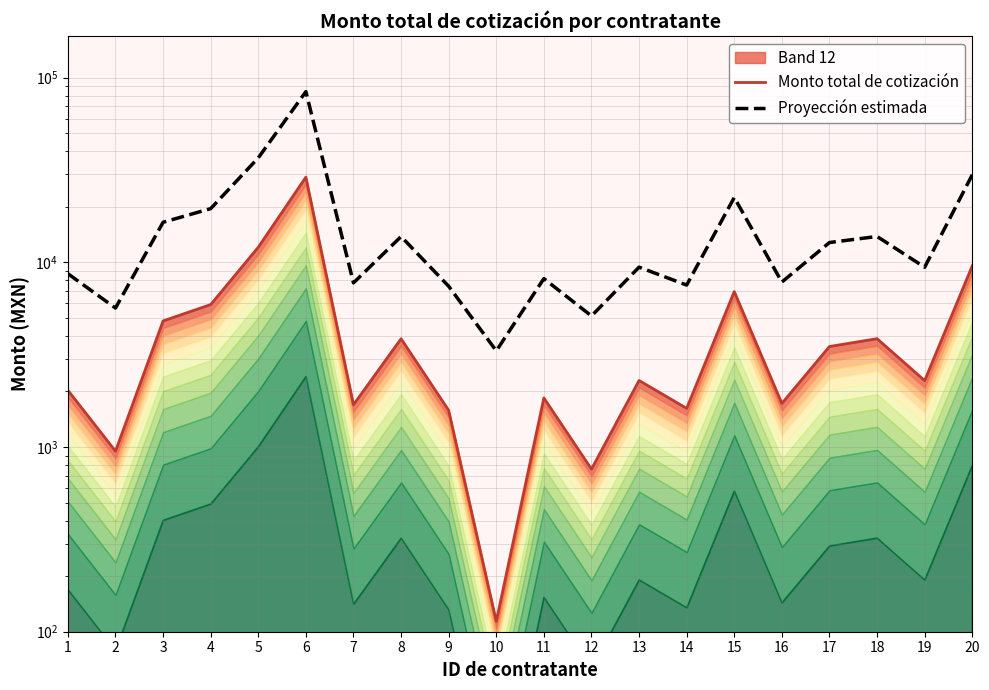

Is it true that Monto total de cotización equals 2991.5 at 1?

False